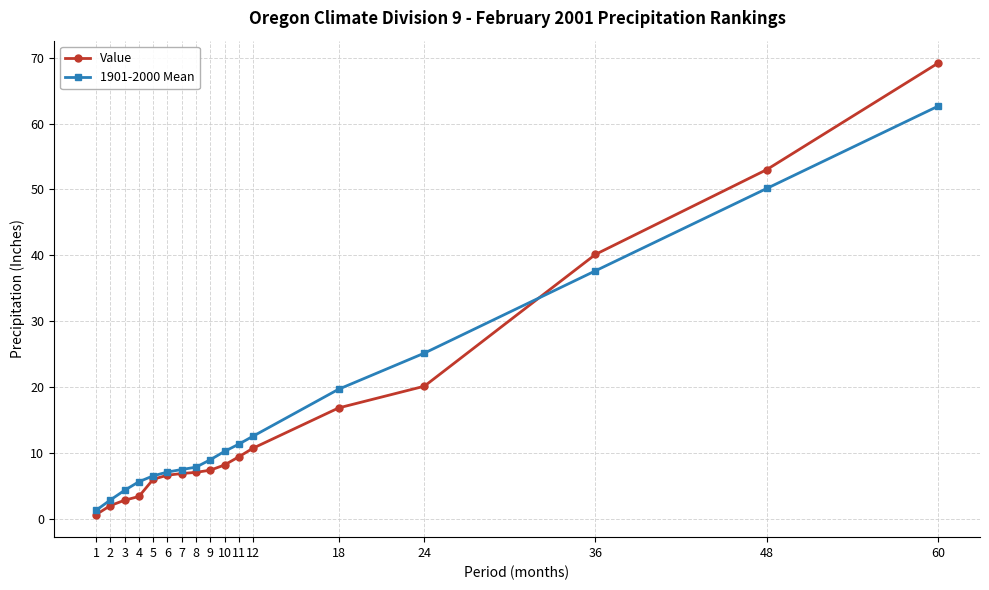

True or false: 1901-2000 Mean has more than 2 points higher than both neighbors.

False